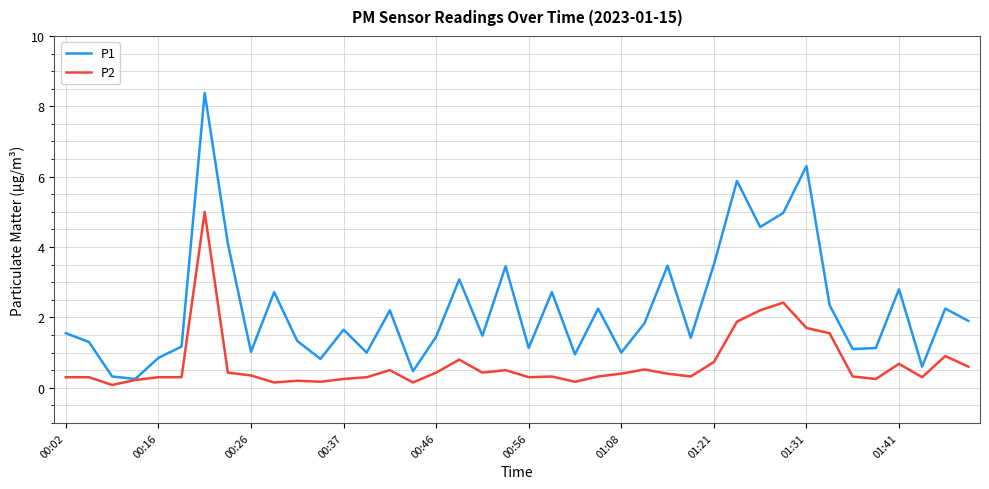

List the series in order of their peak value, highest first.

P1, P2